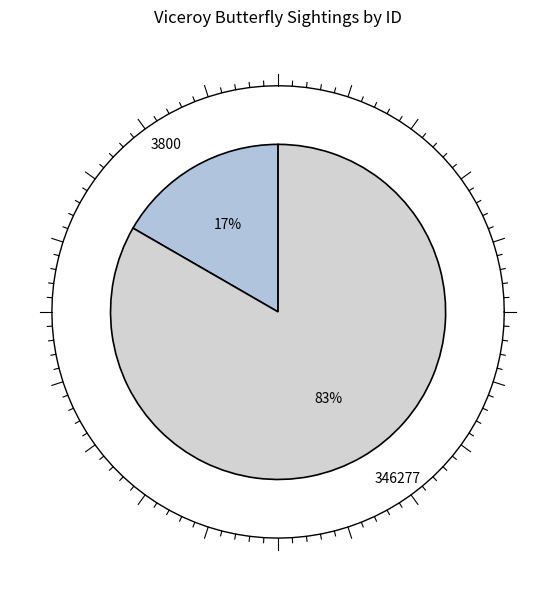

To the nearest percent, what is the difference between the largest and smallest slice percentages?

67%